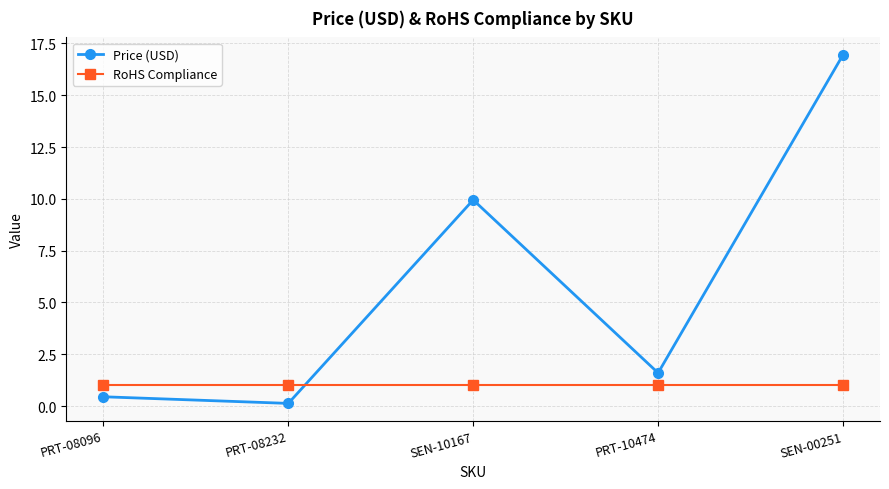

At which label does Price (USD) reach its peak?

SEN-00251